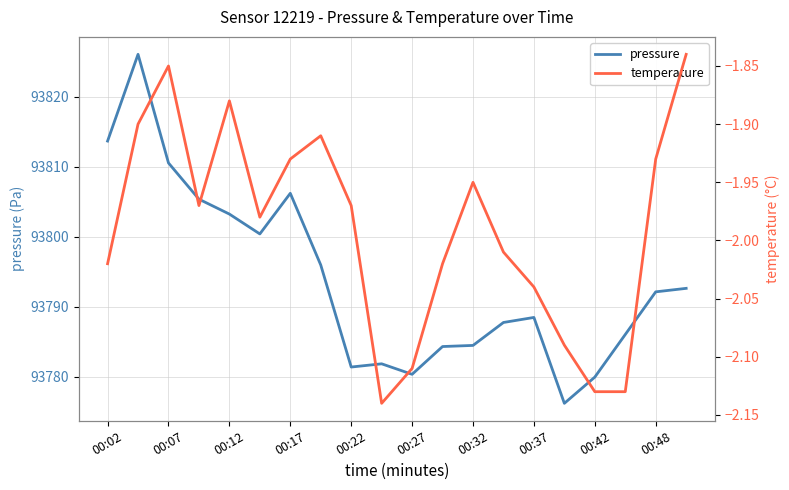

In pressure, how many points are higher than both neighbors (excluding endpoints)?

4